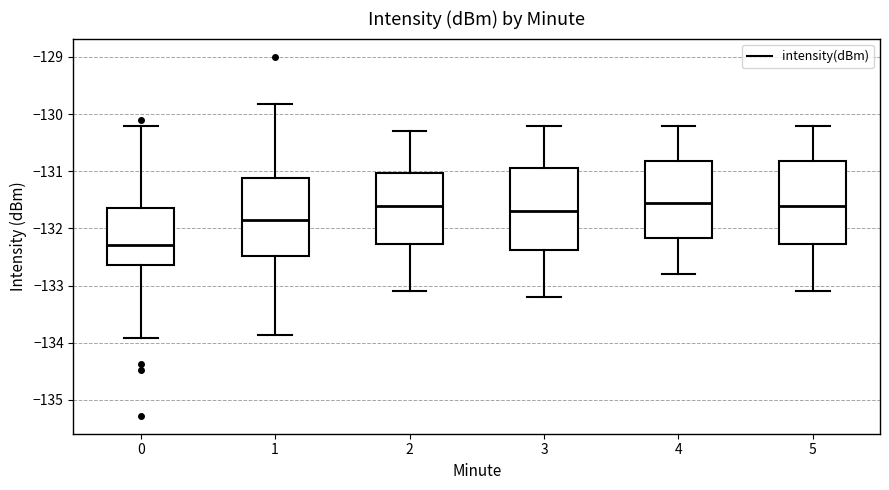

Where is the upper edge of the box at x = 4 on the y-axis? The values are not printed on the chart, so give them approximately, as read against the axis.

-130.8